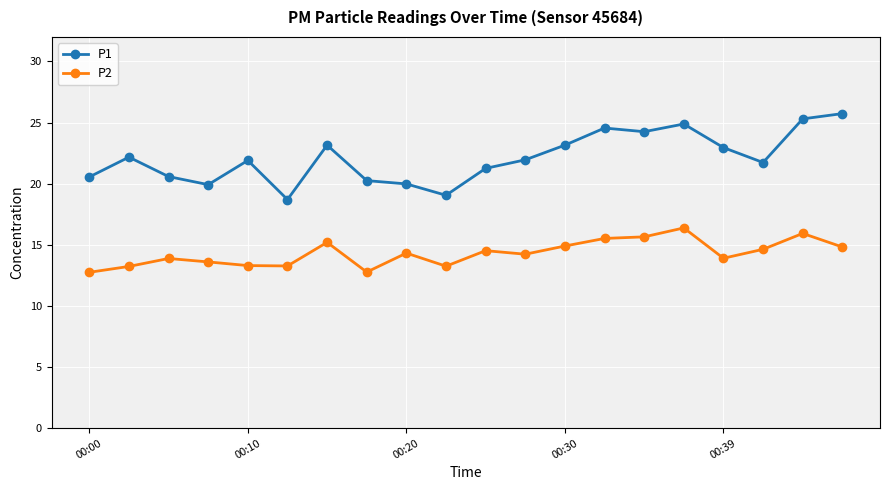

Is this an area chart (filled region under the line)?

No